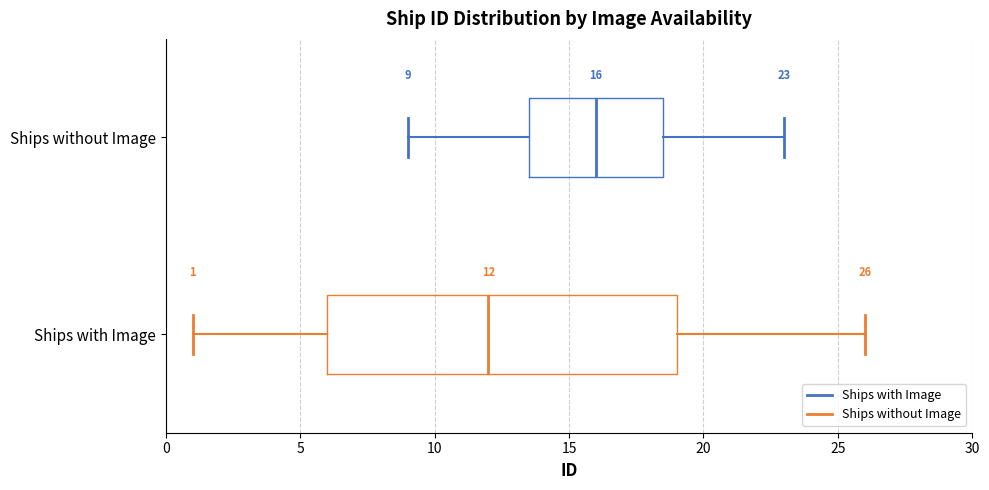

Comparing the boxes themselves (not the whiskers), which one is the widest?

Ships with Image